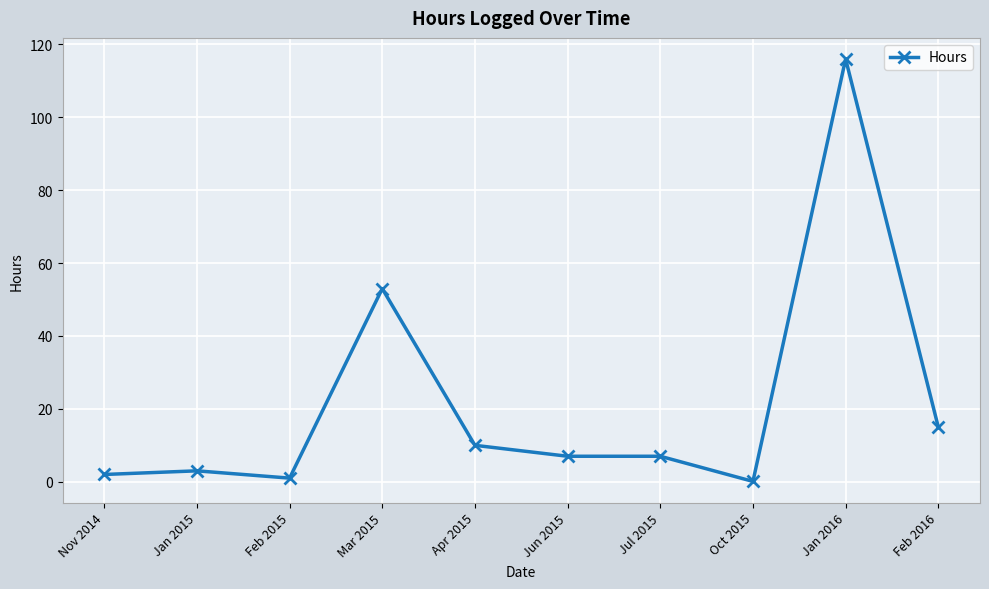

Where does the data first go above 7?

Mar 2015